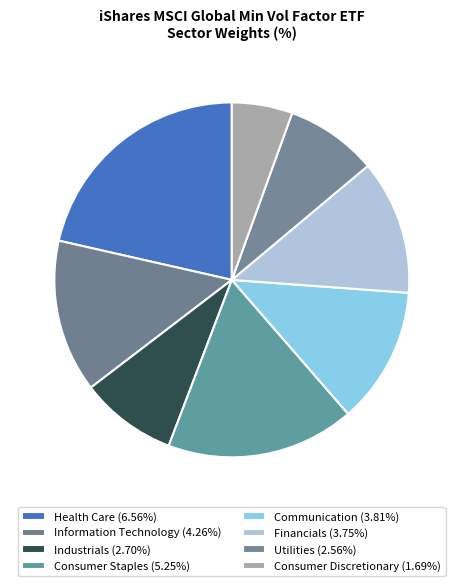

What percentage do Financials and Information Technology together represent?

26.2%